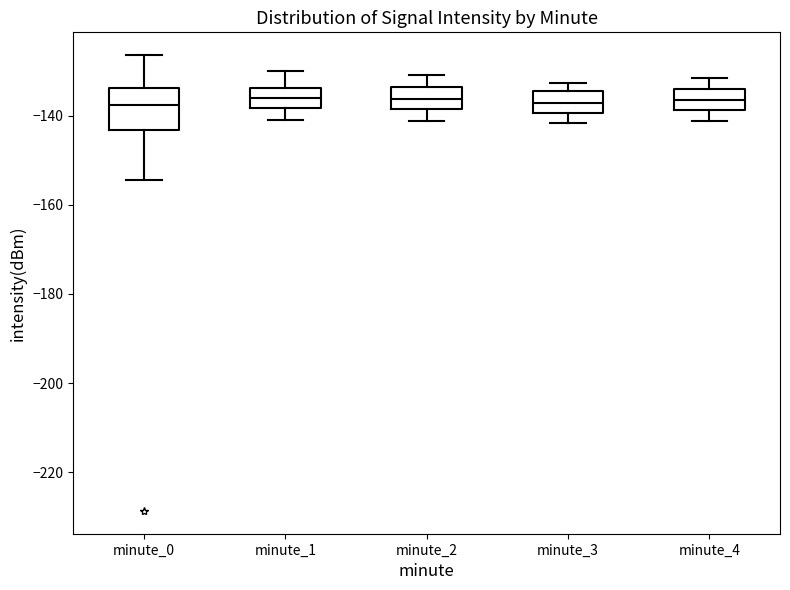

Reading left to right, transcribe this box plot: for each box, give where its median line is, the range the box spans, and where its two whiskers end, as read against the y-axis. The values are not printed on the chart, so give them approximately, as read against the axis.

minute_0: median -138, box -144 to -134, whiskers -154 to -126
minute_1: median -136, box -138 to -134, whiskers -142 to -130
minute_2: median -136, box -138 to -134, whiskers -142 to -130
minute_3: median -138, box -140 to -134, whiskers -142 to -132
minute_4: median -136, box -138 to -134, whiskers -142 to -132